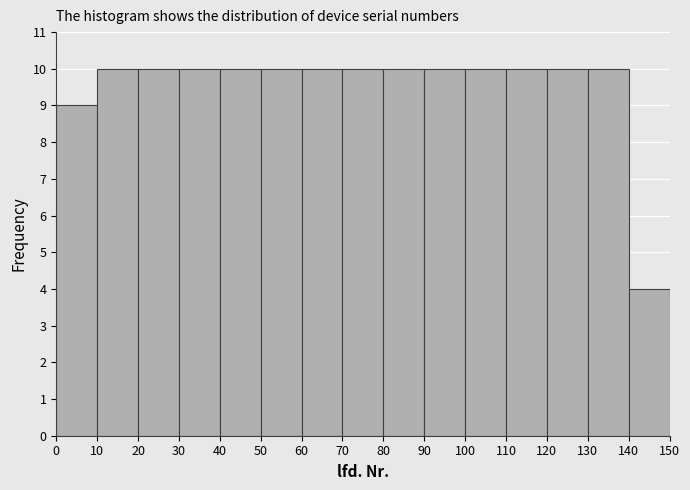

Reading left to right, transcribe this chart: for each bar, give the range it covers on the x-axis and its height. The values are not printed on the chart, so give them approximately, as read against the axis.

0 to 10: 9
10 to 20: 10
20 to 30: 10
30 to 40: 10
40 to 50: 10
50 to 60: 10
60 to 70: 10
70 to 80: 10
80 to 90: 10
90 to 100: 10
100 to 110: 10
110 to 120: 10
120 to 130: 10
130 to 140: 10
140 to 150: 4